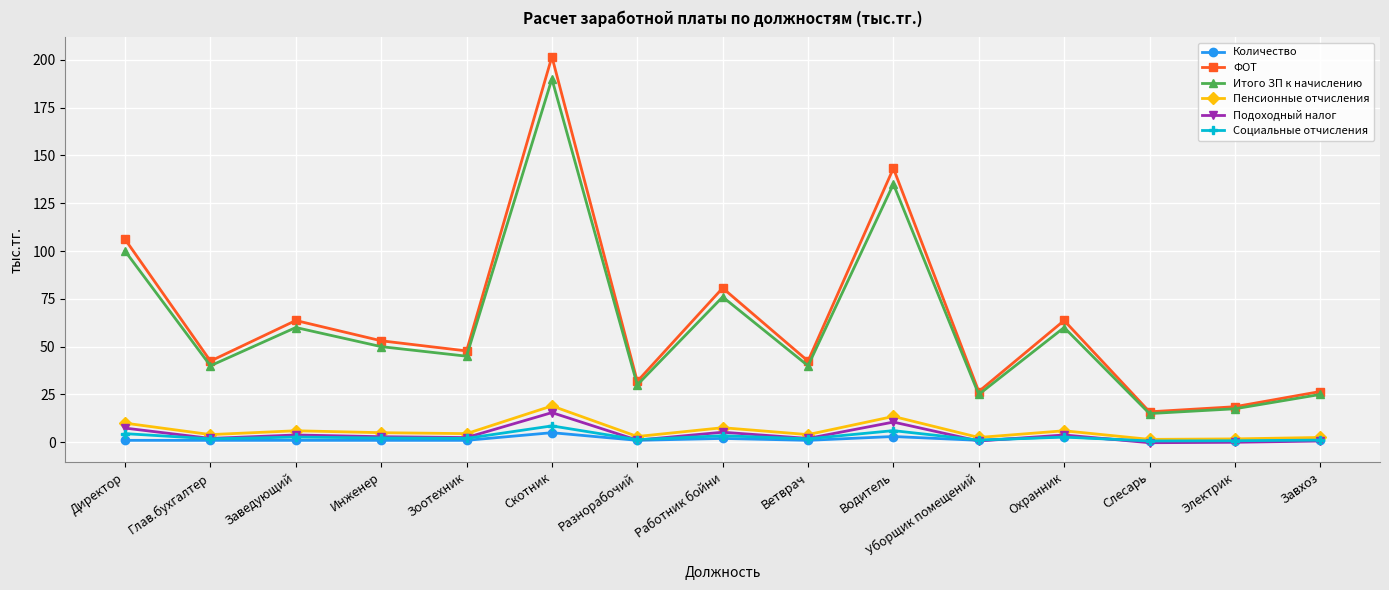

Count the number of categories in the chart.

15